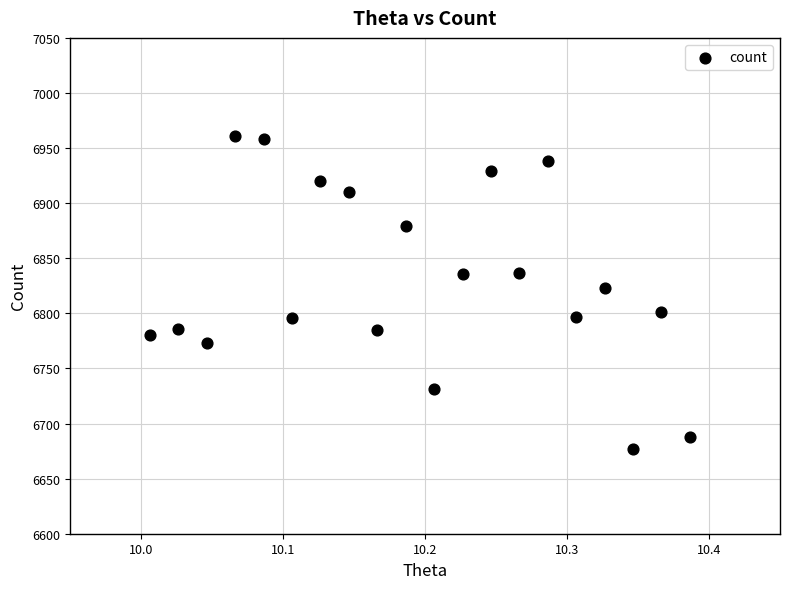

What is the range of Y values (max minus min)?

284